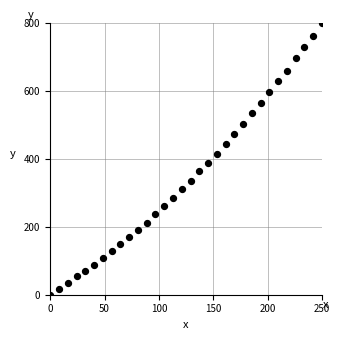

What is the range of X values (max minus min)?

250.0